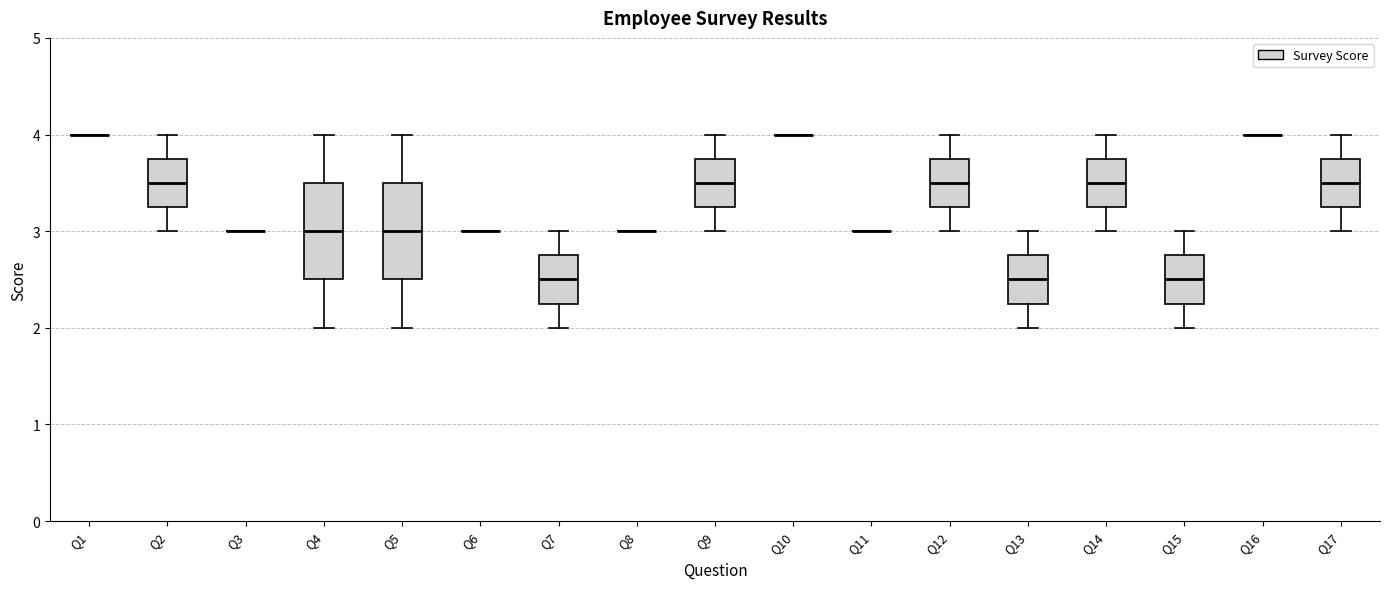

Reading left to right, transcribe this box plot: for each box, give where its median line is, the range the box spans, and where its two whiskers end, as read against the y-axis. The values are not printed on the chart, so give them approximately, as read against the axis.

Q1: box collapsed to a line at 4.0, whiskers 4.0 to 4.0
Q2: median 3.5, box 3.3 to 3.8, whiskers 3.0 to 4.0
Q3: box collapsed to a line at 3.0, whiskers 3.0 to 3.0
Q4: median 3.0, box 2.5 to 3.5, whiskers 2.0 to 4.0
Q5: median 3.0, box 2.5 to 3.5, whiskers 2.0 to 4.0
Q6: box collapsed to a line at 3.0, whiskers 3.0 to 3.0
Q7: median 2.5, box 2.3 to 2.8, whiskers 2.0 to 3.0
Q8: box collapsed to a line at 3.0, whiskers 3.0 to 3.0
Q9: median 3.5, box 3.3 to 3.8, whiskers 3.0 to 4.0
Q10: box collapsed to a line at 4.0, whiskers 4.0 to 4.0
Q11: box collapsed to a line at 3.0, whiskers 3.0 to 3.0
Q12: median 3.5, box 3.3 to 3.8, whiskers 3.0 to 4.0
Q13: median 2.5, box 2.3 to 2.8, whiskers 2.0 to 3.0
Q14: median 3.5, box 3.3 to 3.8, whiskers 3.0 to 4.0
Q15: median 2.5, box 2.3 to 2.8, whiskers 2.0 to 3.0
Q16: box collapsed to a line at 4.0, whiskers 4.0 to 4.0
Q17: median 3.5, box 3.3 to 3.8, whiskers 3.0 to 4.0